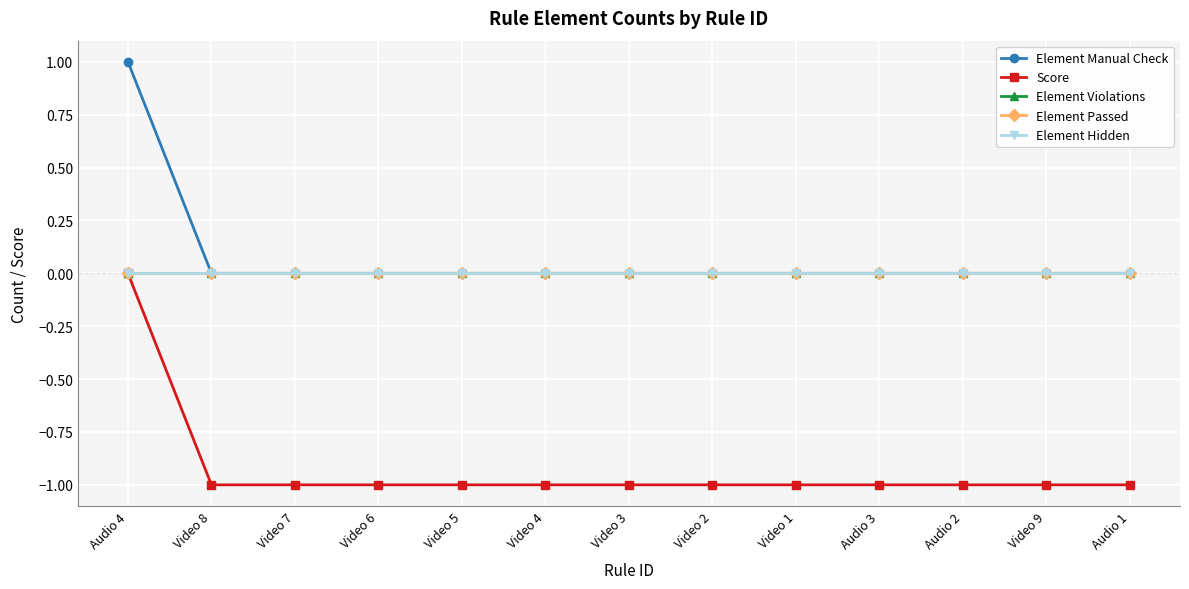

True or false: Score and Element Violations intersect in this chart.

False